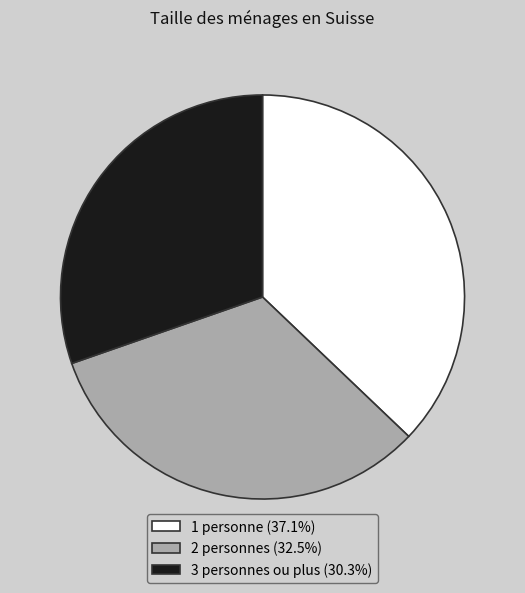

Is there any slice that represents more than half of the pie?

No